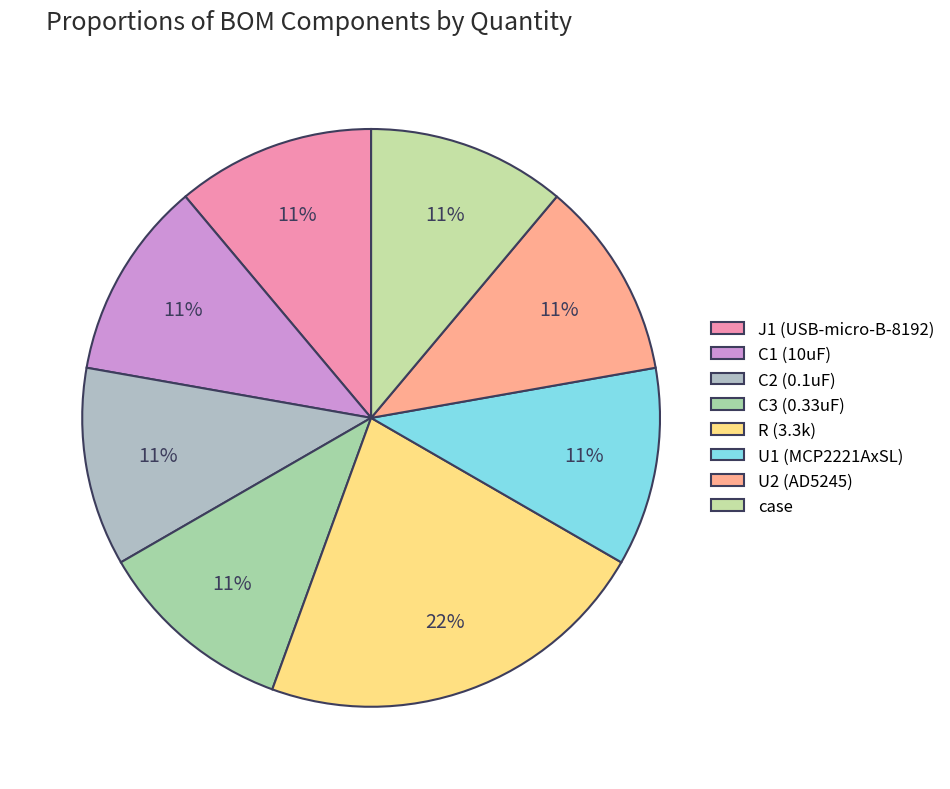

How many slices are in this pie chart?

8